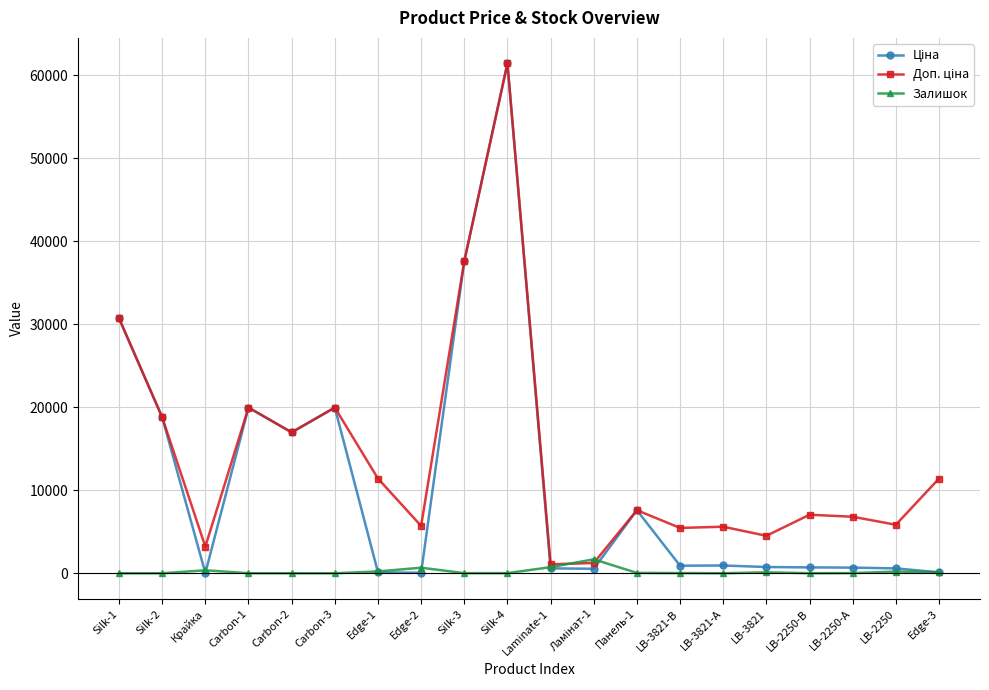

What is the maximum value shown in the chart?

61434.3